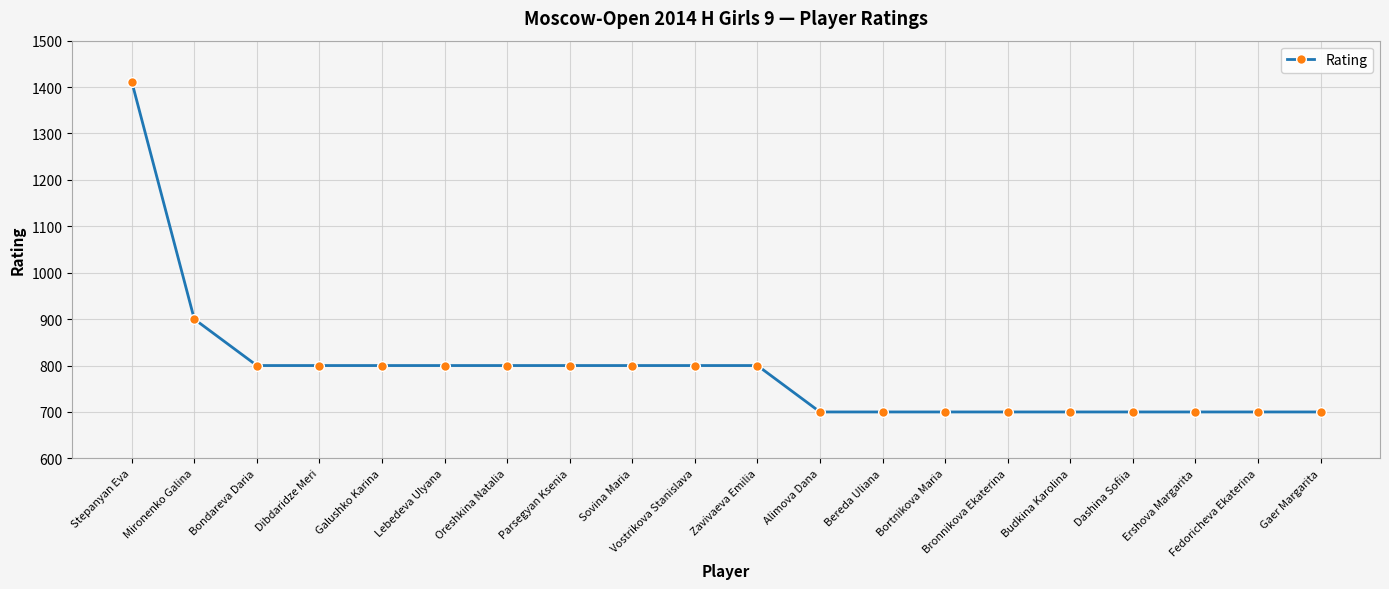

What is the difference between the second highest and minimum values?

200